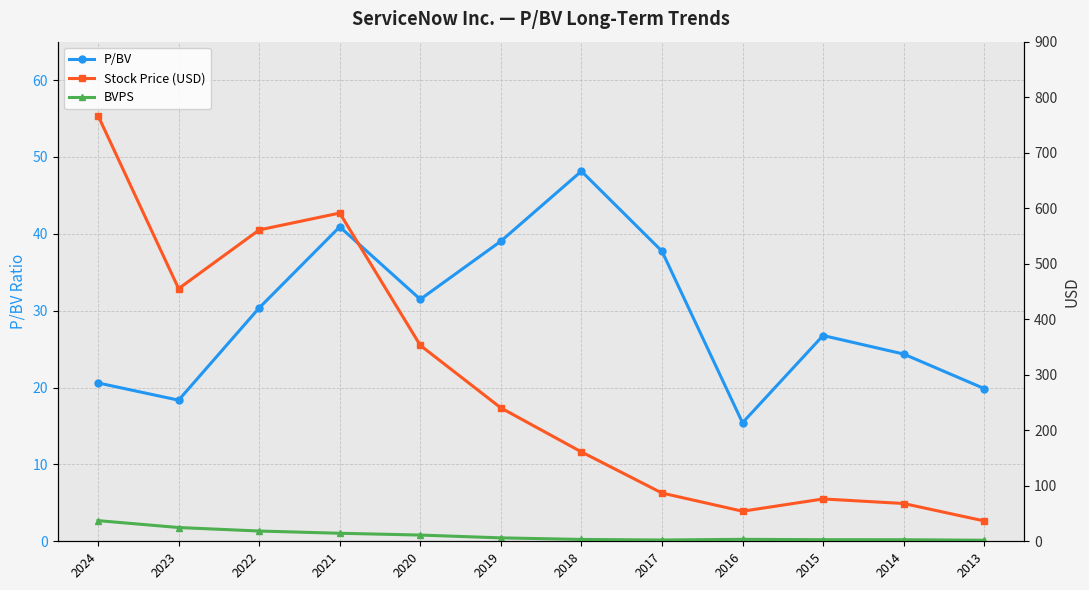

Which series has the largest total across all categories?

Stock Price (USD)